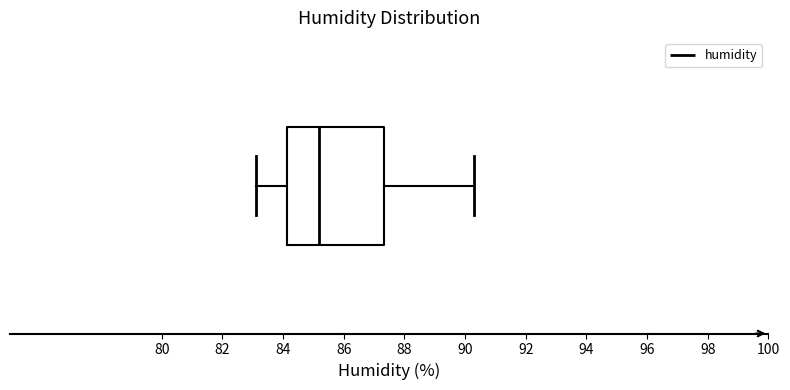

Transcribe this box plot: give where the median line is, the range the box spans, and where the two whiskers end, as read against the x-axis. The values are not printed on the chart, so give them approximately, as read against the axis.

median 85.2, box 84.2 to 87.4, whiskers 83.2 to 90.4